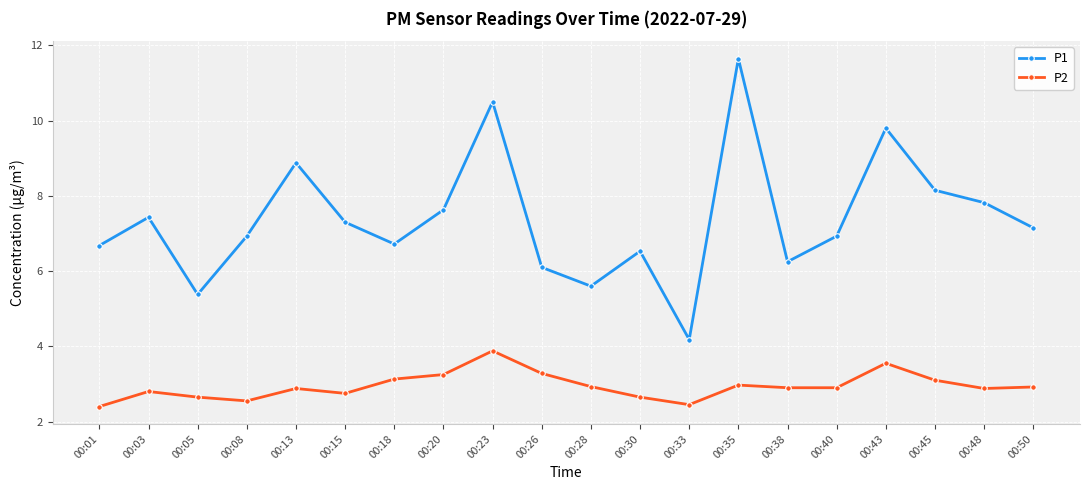

Is the value of P1 at 00:40 greater than the value of P2 at 00:23?

Yes